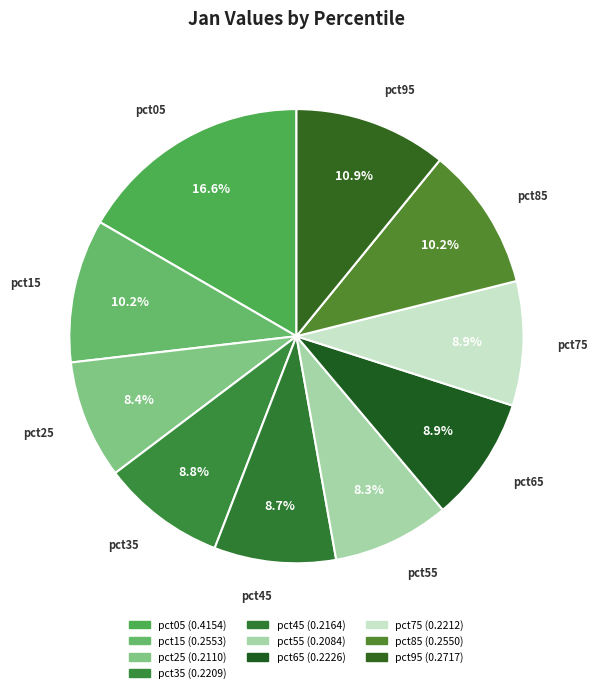

The pct25 slice represents 8% of the pie. True or false?

True